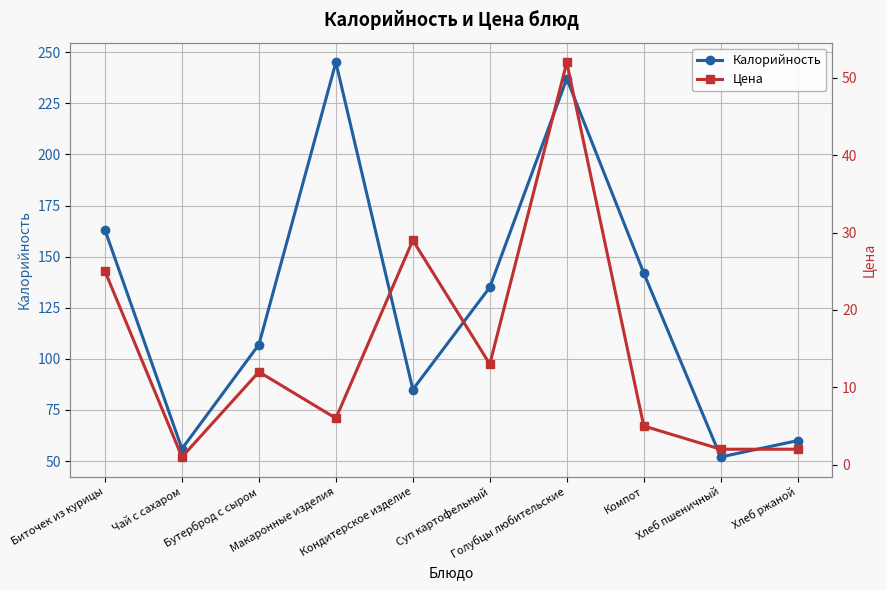

List the series in order of their overall mean, lowest first.

Цена, Калорийность